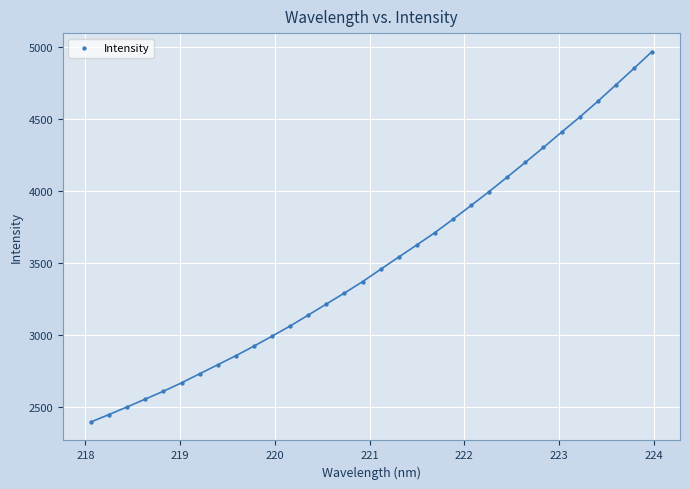

What is the range of X values (max minus min)?

5.9